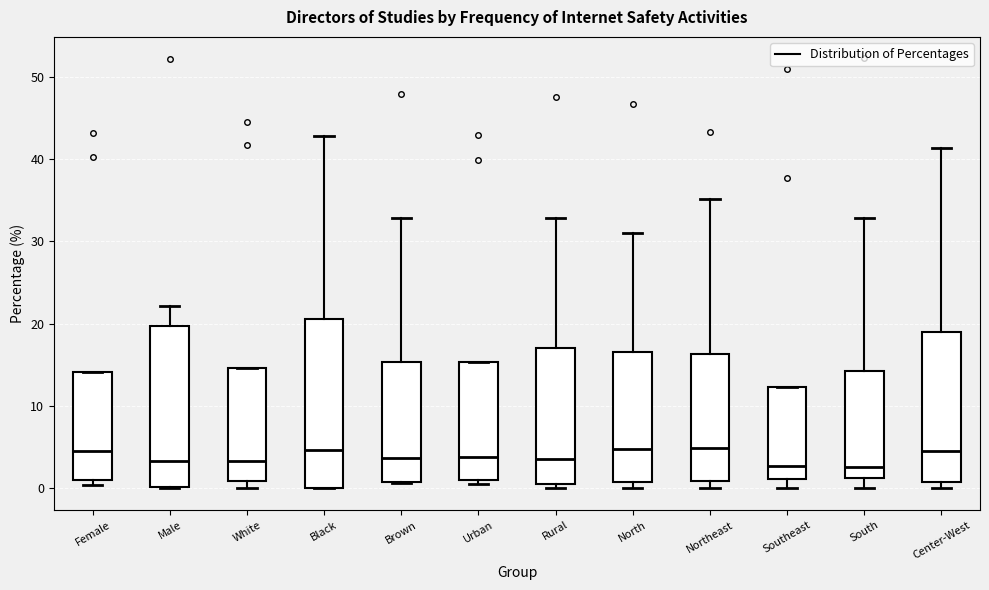

Reading left to right, read every box against the y-axis: the position of its median line, the range the box covers, and the ends of its whiskers. The values are not printed on the chart, so give them approximately, as read against the axis.

Female: median 5, box 1 to 14, whiskers 0 to 14
Male: median 3, box 0 to 20, whiskers 0 to 22
White: median 3, box 1 to 15, whiskers 0 to 15
Black: median 5, box 0 to 21, whiskers 0 to 43
Brown: median 4, box 1 to 15, whiskers 1 to 33
Urban: median 4, box 1 to 15, whiskers 1 (just below the box's lower edge) to 15
Rural: median 4, box 0 to 17, whiskers 0 (just below the box's lower edge) to 33
North: median 5, box 1 to 17, whiskers 0 to 31
Northeast: median 5, box 1 to 16, whiskers 0 to 35
Southeast: median 3, box 1 to 12, whiskers 0 to 12
South: median 3, box 1 to 14, whiskers 0 to 33
Center-West: median 5, box 1 to 19, whiskers 0 to 41